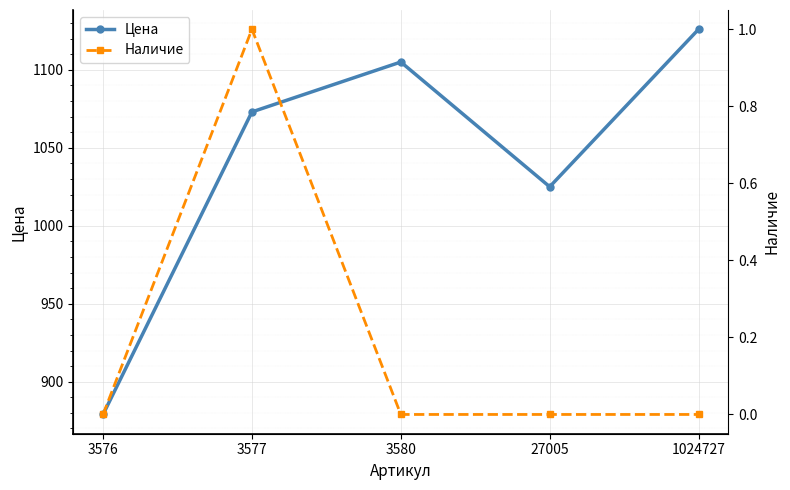

True or false: Цена and Наличие intersect in this chart.

False